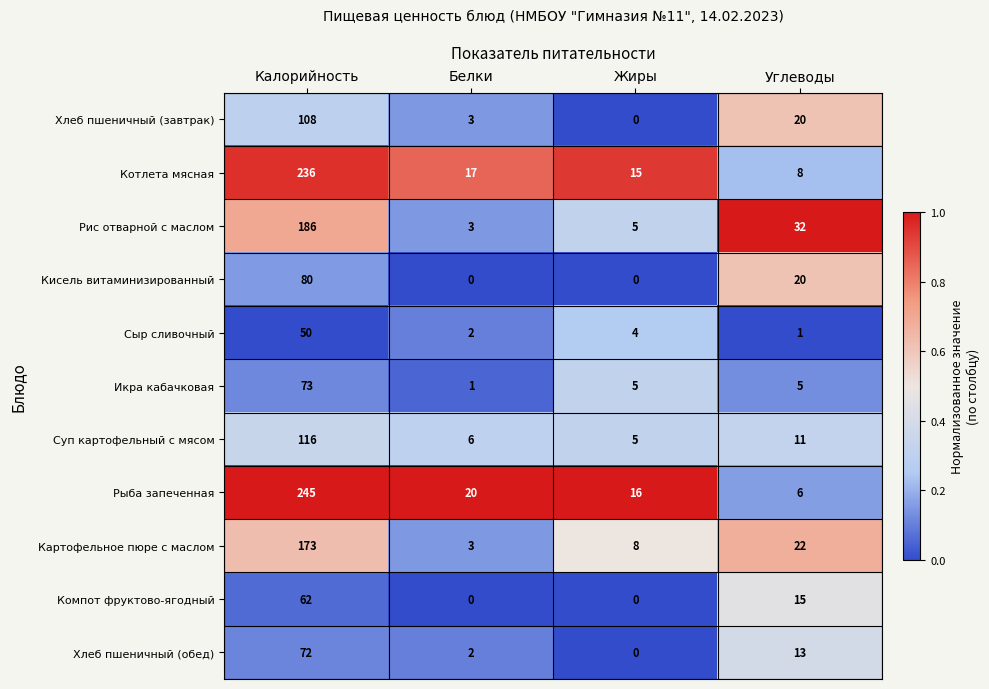

Is it true that Компот фруктово-ягодный equals -36 at Жиры?

False